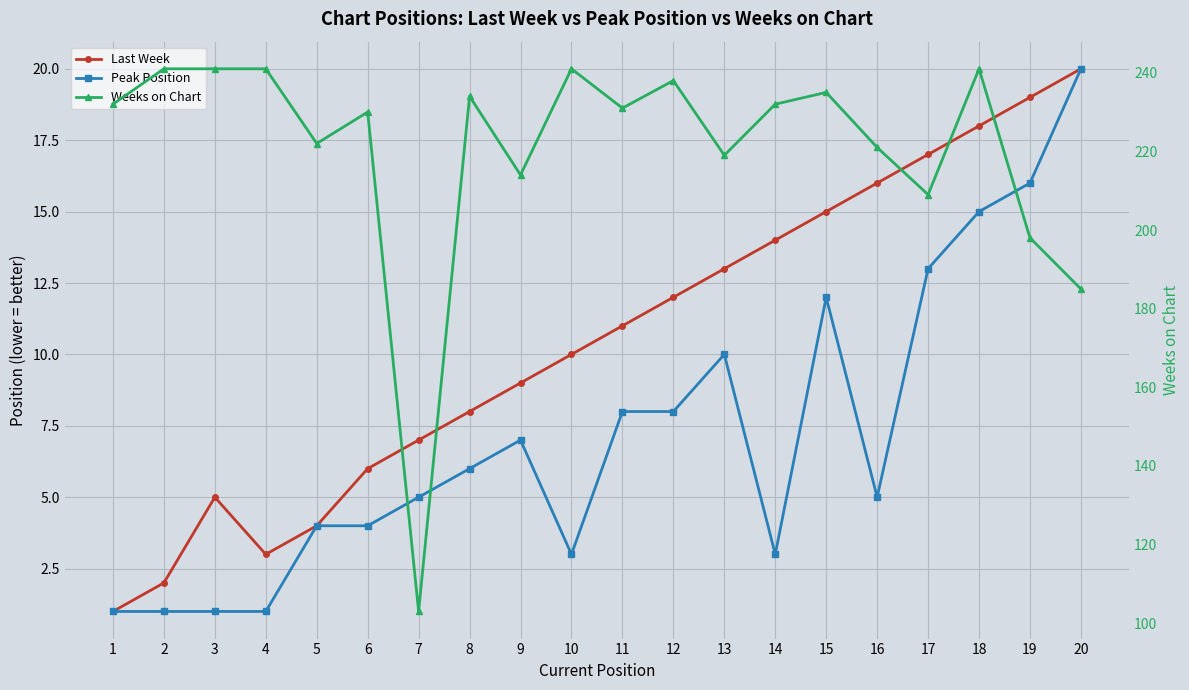

How many lines are shown in the chart?

3